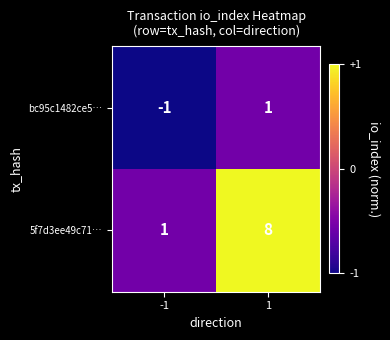

What is the difference between the highest and lowest values at -1?

2